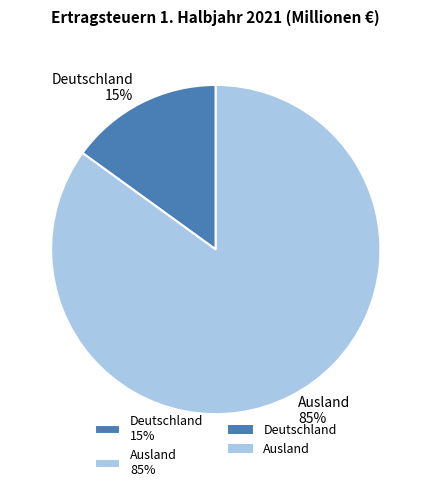

Is it true that Ausland is 85% of the pie?

True